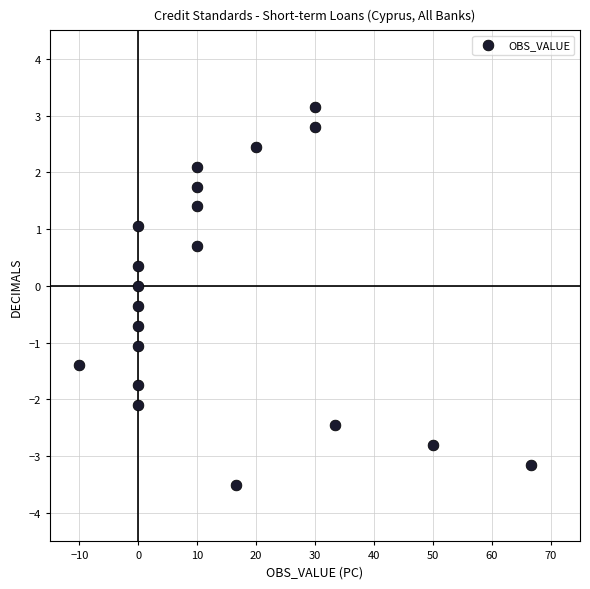

What is the range of X values (max minus min)?

76.7